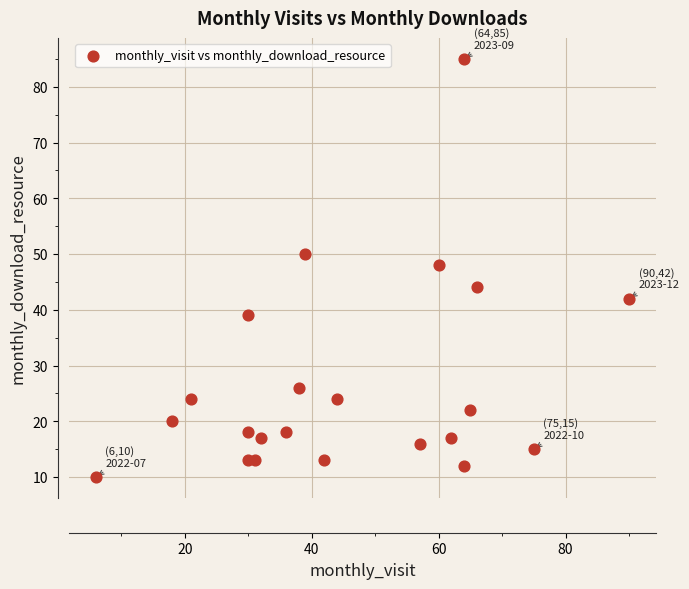

What is the range of X values (max minus min)?

84